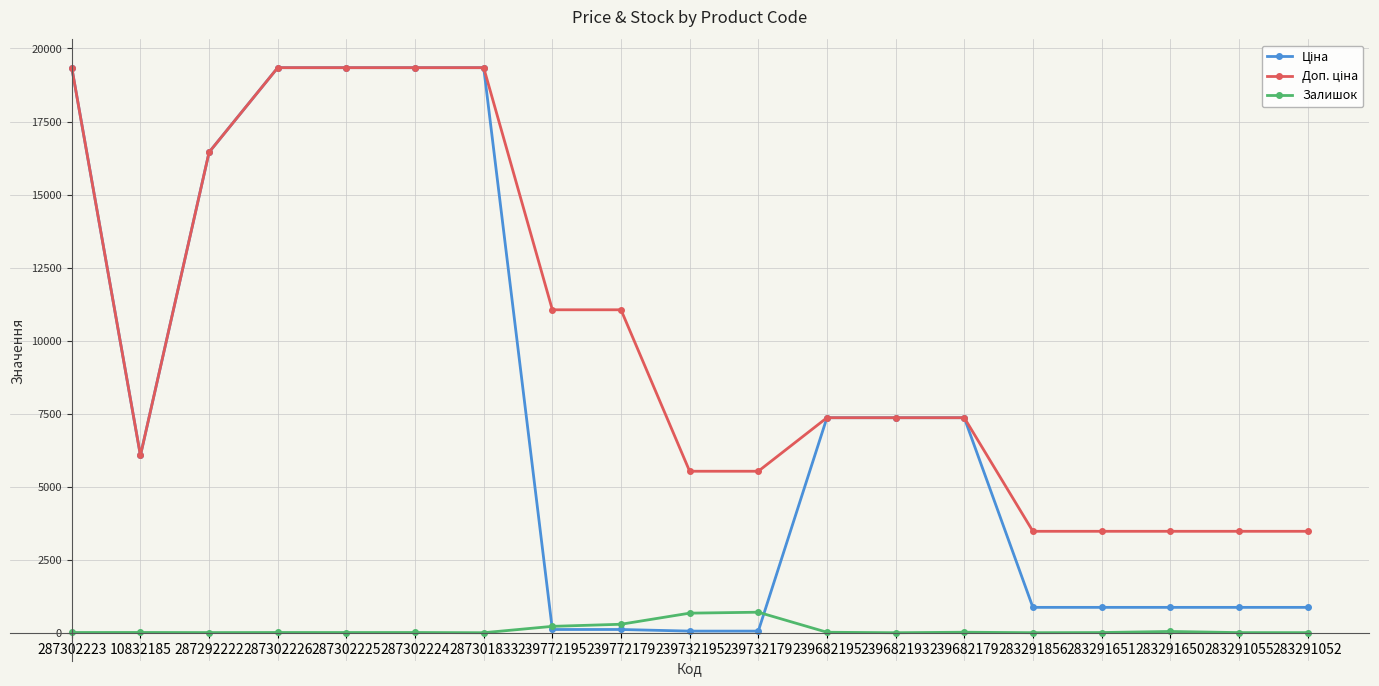

What is the greatest value displayed?

19343.1